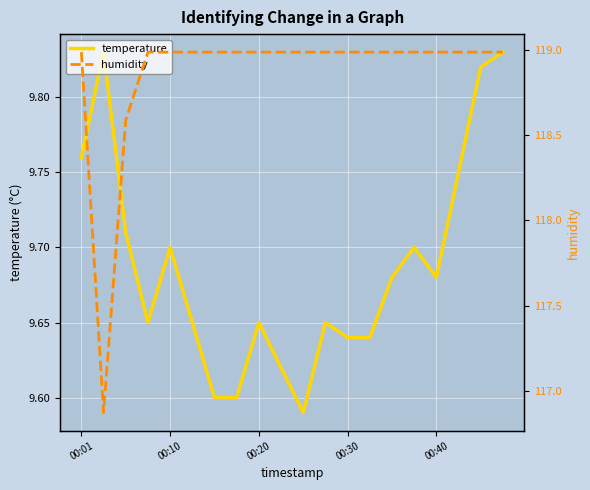

Which series changed the most between 10 and 11?

temperature